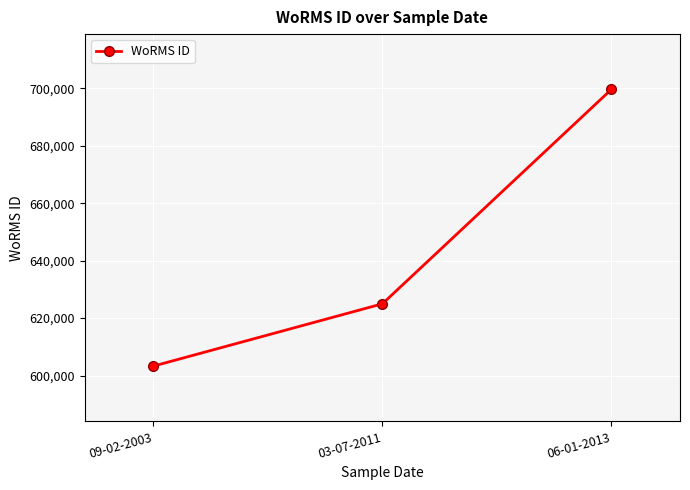

Reading right to left, extract all data points from this chart.

06-01-2013=699623	03-07-2011=624976	09-02-2003=603289